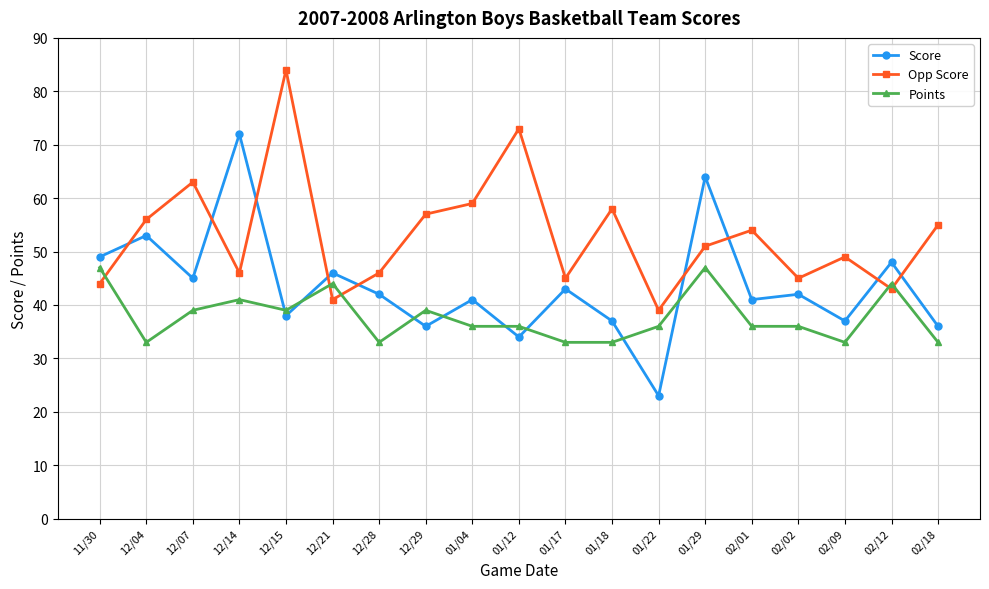

How many data points does each series have?

19